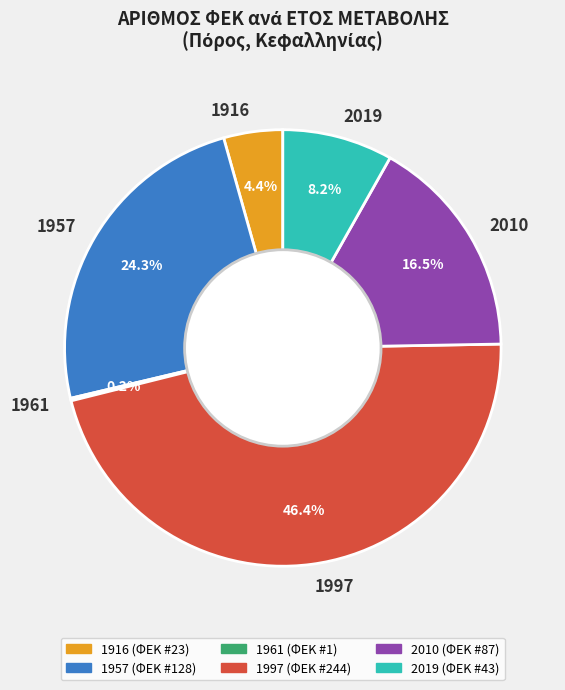

Is there any slice that represents more than half of the pie?

No